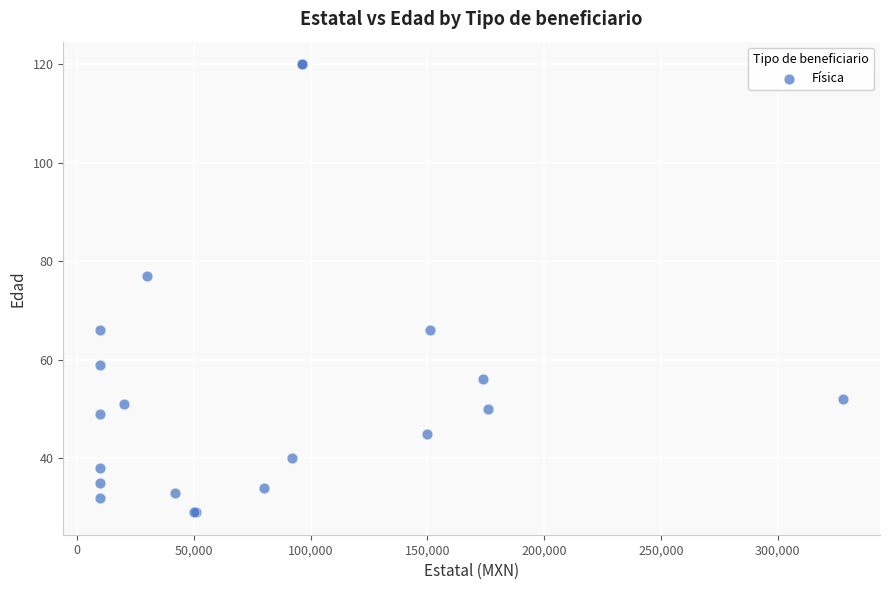

What Y value in the scatter plot is closest to 74?

77